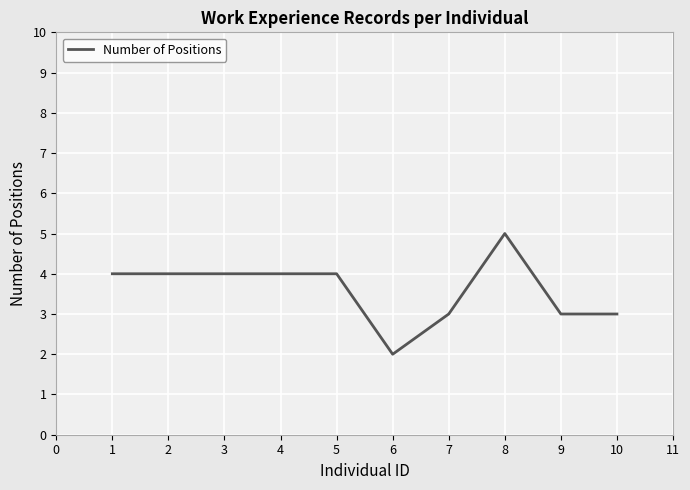

Between 1 and 8, which is larger?

8